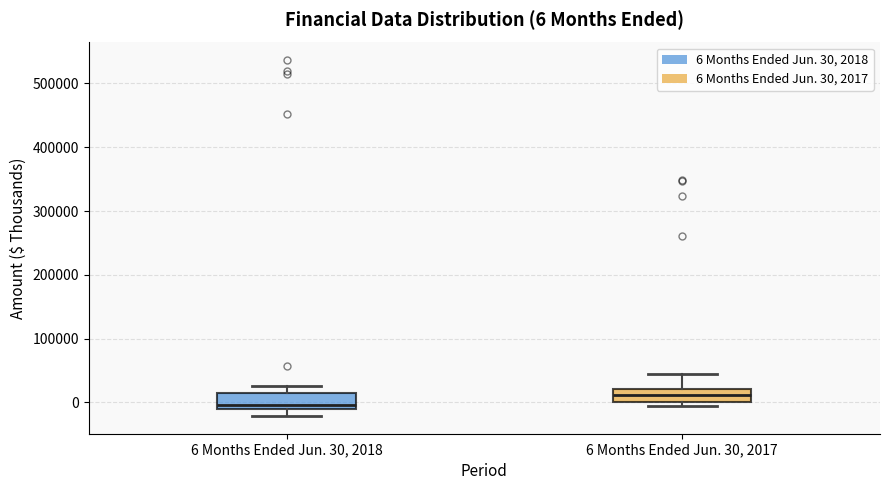

Which box has the highest median line?

6 Months Ended Jun. 30, 2017